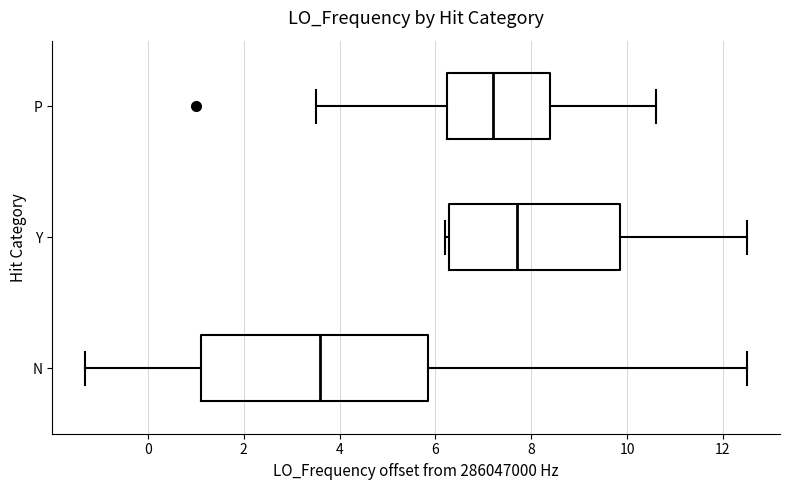

Where is the right edge of the box for P on the x-axis? The values are not printed on the chart, so give them approximately, as read against the axis.

8.4